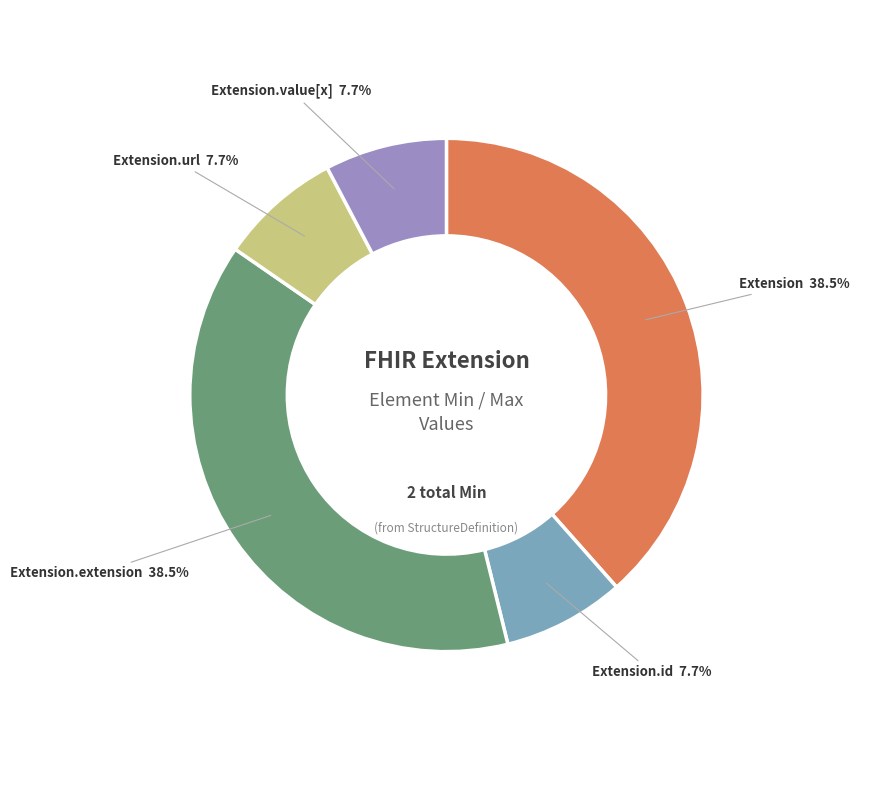

How many slices are in this pie chart?

5